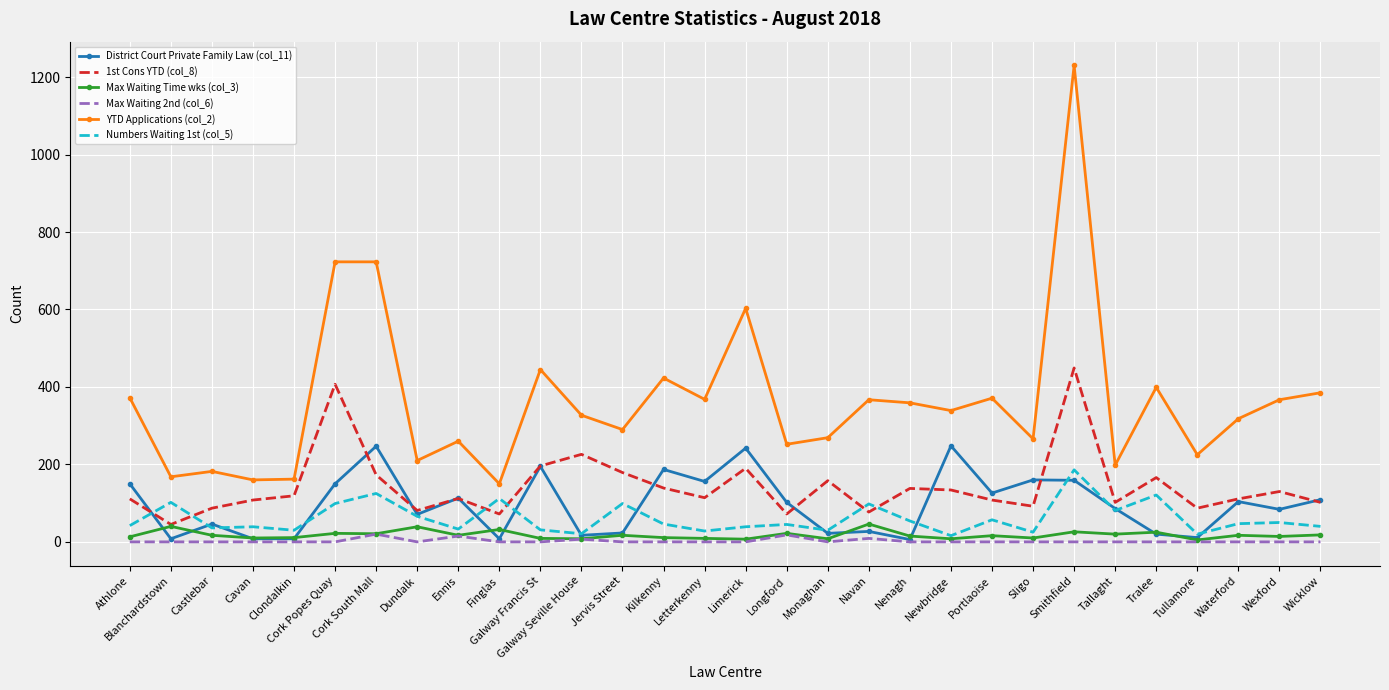

True or false: Numbers Waiting 1st (col_5) has a value of 40 at Wicklow.

True